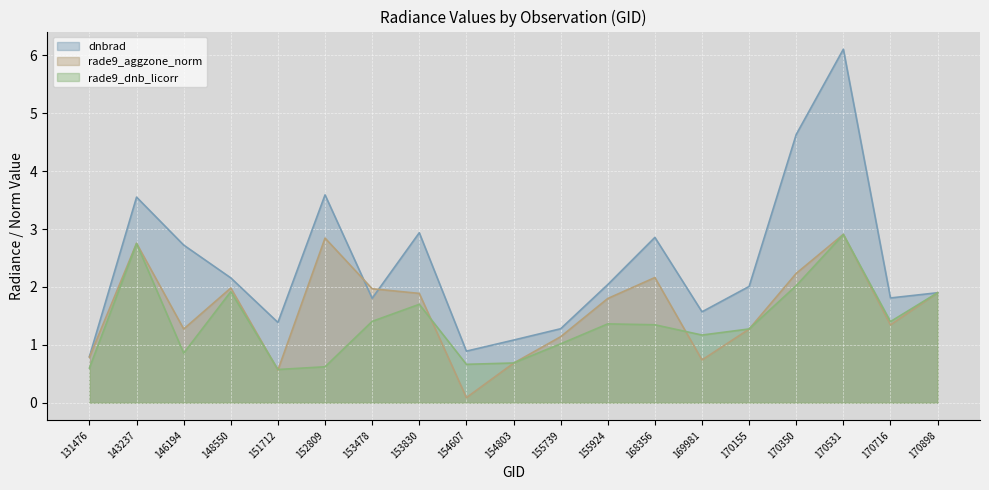

Is the value of rade9_aggzone_norm at 143237 greater than the value of dnbrad at 155739?

Yes